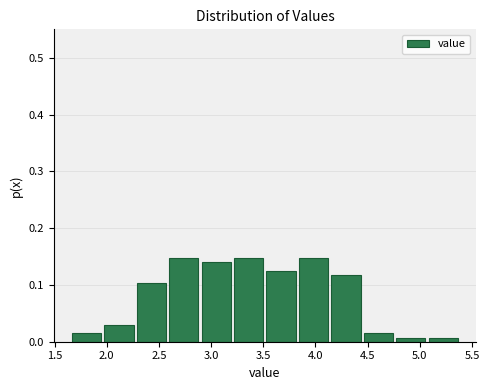

Reading left to right, transcribe this chart: for each bar, give the range it covers on the x-axis and its height. Neither the bar edges nor the heights are printed on the chart, so give them approximately, as read against the axes.

1.65 to 1.95: 0.01
1.95 to 2.25: 0.03
2.25 to 2.60: 0.10
2.60 to 2.90: 0.15
2.90 to 3.20: 0.14
3.20 to 3.50: 0.15
3.50 to 3.85: 0.13
3.85 to 4.15: 0.15
4.15 to 4.45: 0.12
4.45 to 4.75: 0.01
4.75 to 5.05: under 0.01
5.05 to 5.40: under 0.01